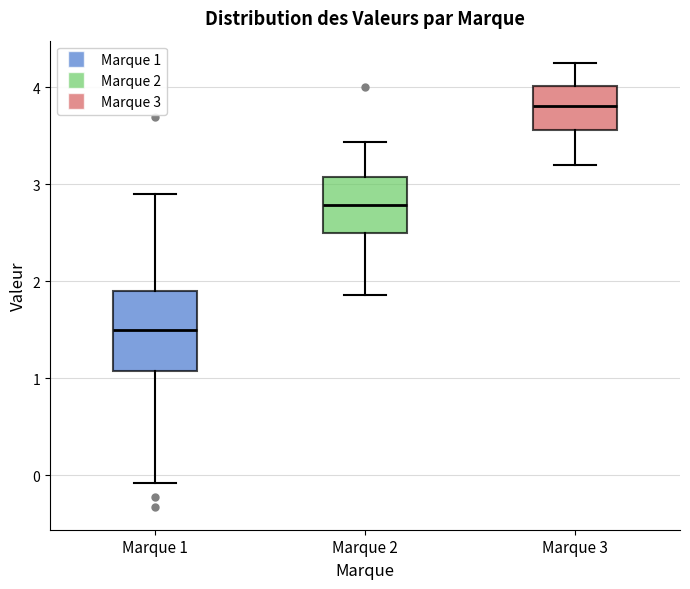

Reading left to right, read every box against the y-axis: the position of its median line, the range the box covers, and the ends of its whiskers. The values are not printed on the chart, so give them approximately, as read against the axis.

Marque 1: median 1.5, box 1.1 to 1.9, whiskers -0.1 to 2.9
Marque 2: median 2.8, box 2.5 to 3.1, whiskers 1.9 to 3.4
Marque 3: median 3.8, box 3.6 to 4.0, whiskers 3.2 to 4.3